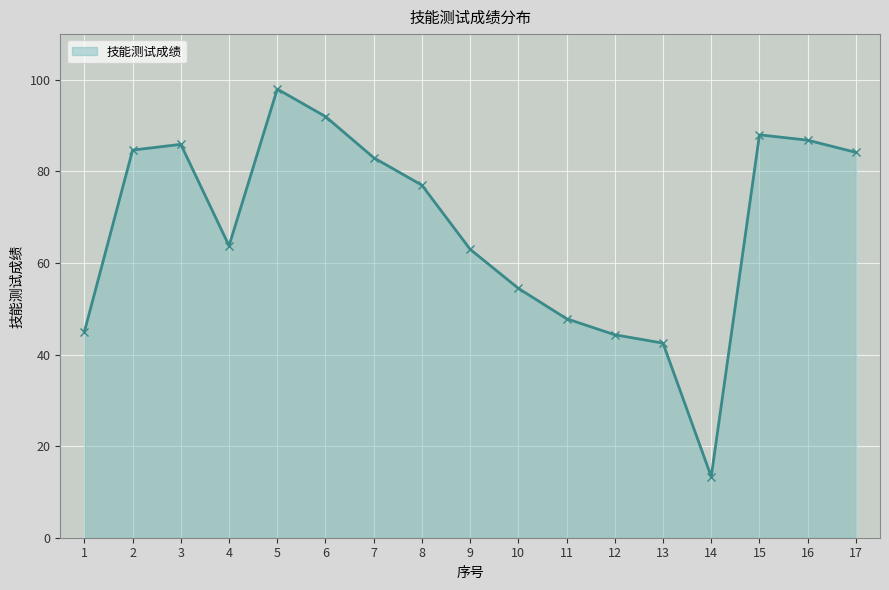

What is the minimum value shown in the chart?

13.3